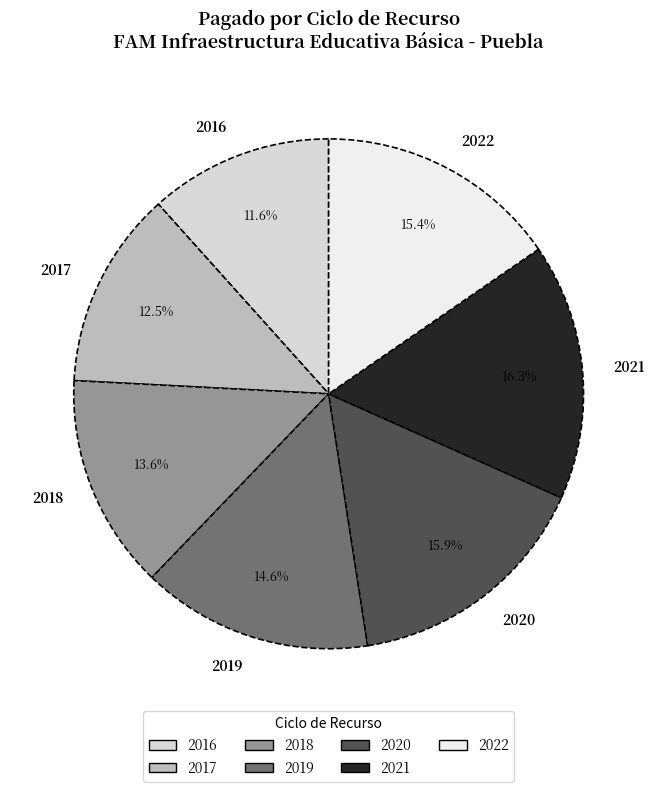

What percentage is the 2021 slice, to the nearest percent?

16%